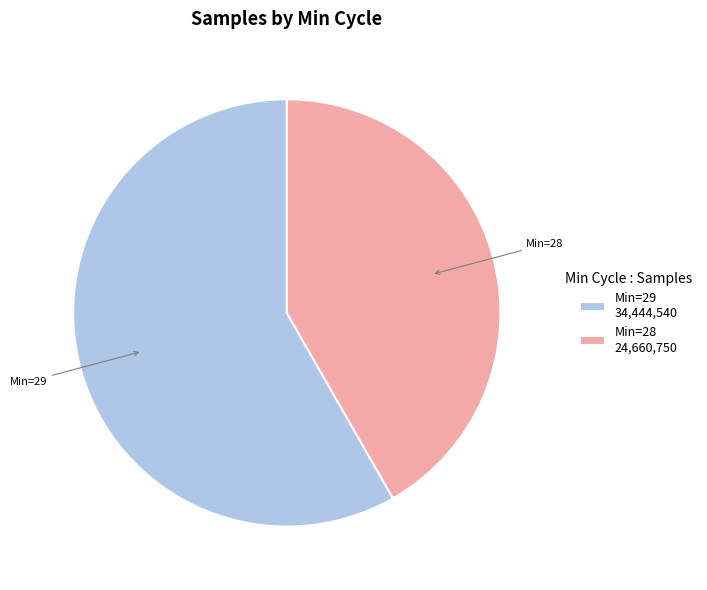

What is the ratio of the value at Min=29 34,444,540 to the value at Min=28 24,660,750?

1.4